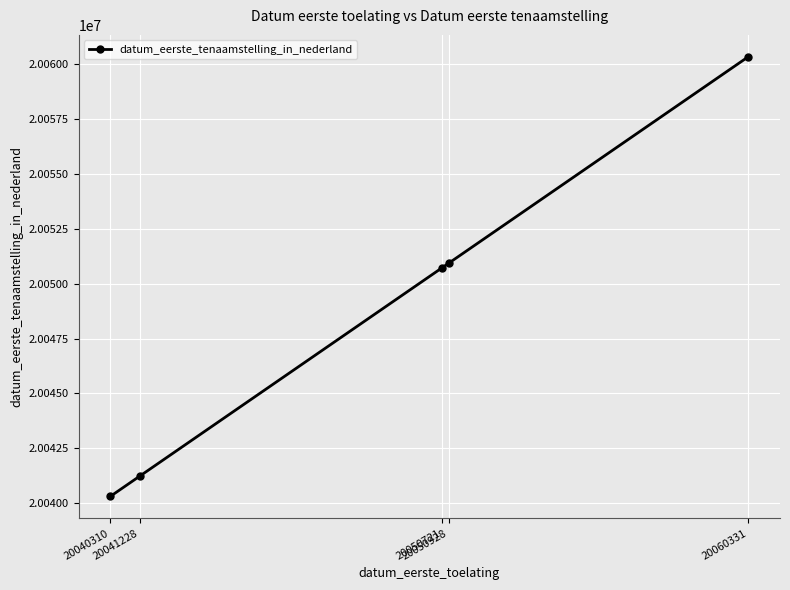

What value does the data have at 20050928, to the nearest 10?

20050930